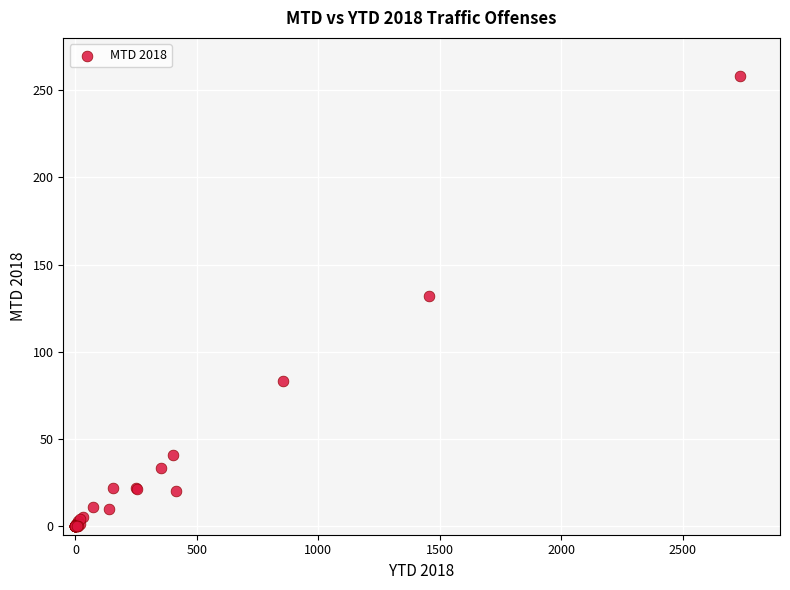

What Y value in the scatter plot is closest to 129?

132